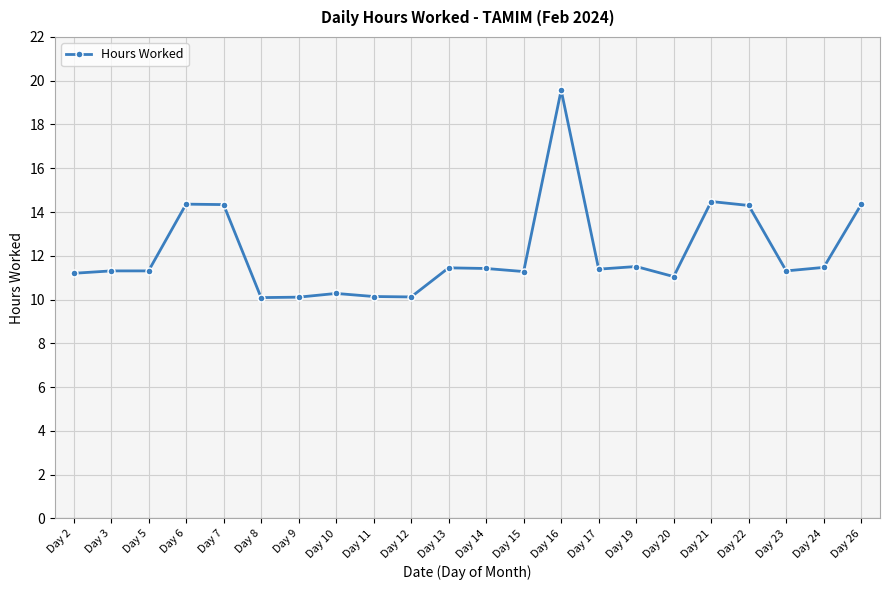

True or false: the data shows 10.3 at Day 10.

True